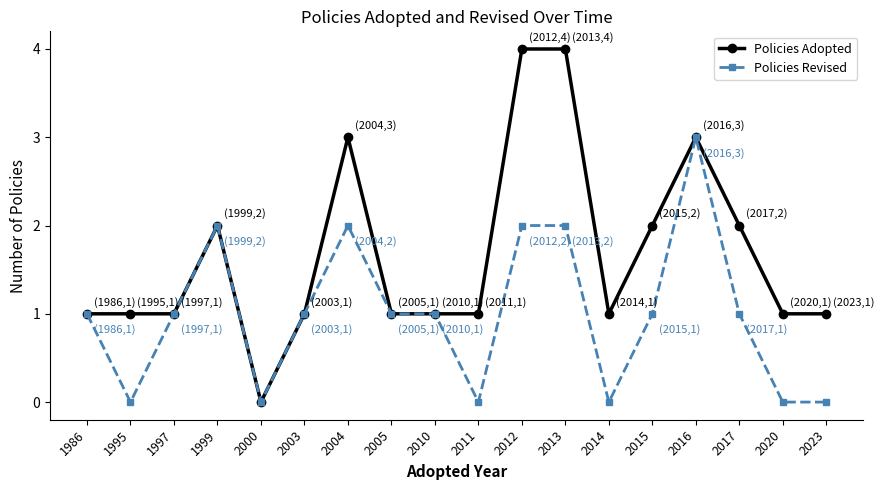

How many lines are shown in the chart?

2